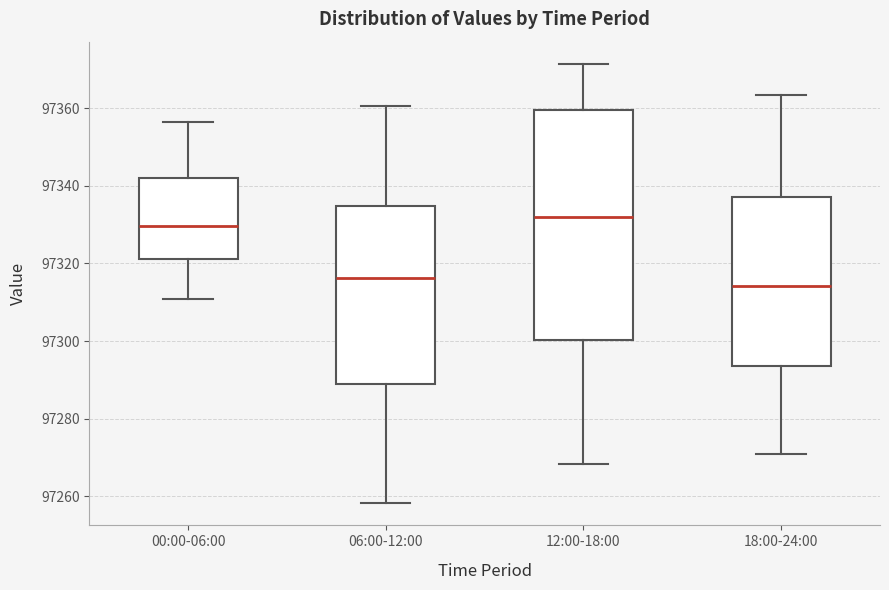

Where is the lower edge of the box for 18:00-24:00 on the y-axis? The values are not printed on the chart, so give them approximately, as read against the axis.

97294